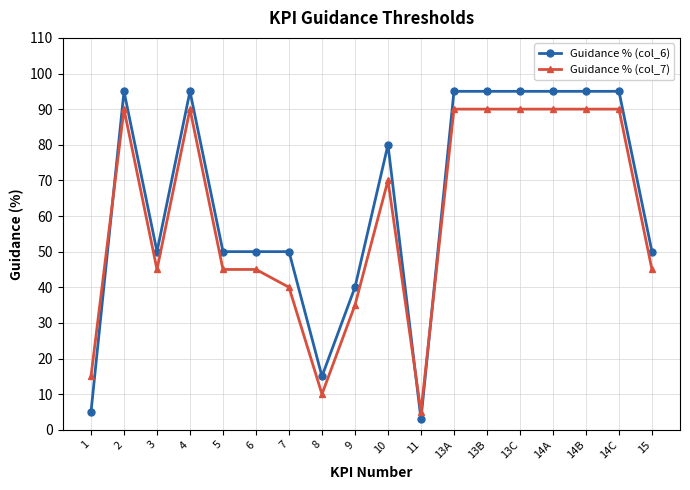

What position from the left is 1?

1